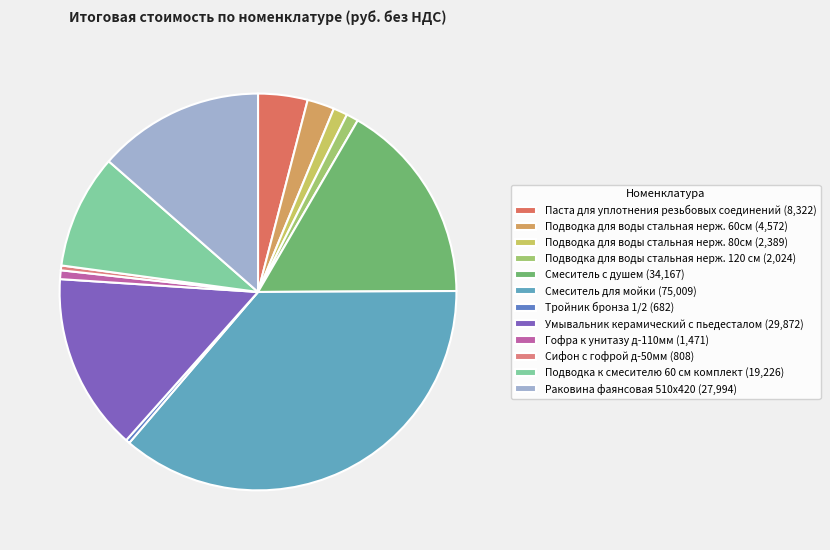

What is the change in value from Смеситель с душем to Умывальник керамический с пьедесталом?

-4295.0